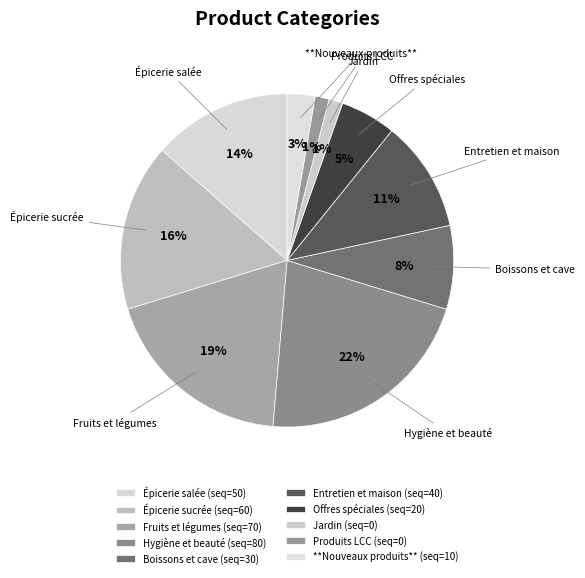

To the nearest percent, what percentage of the pie is **Nouveaux produits**?

3%